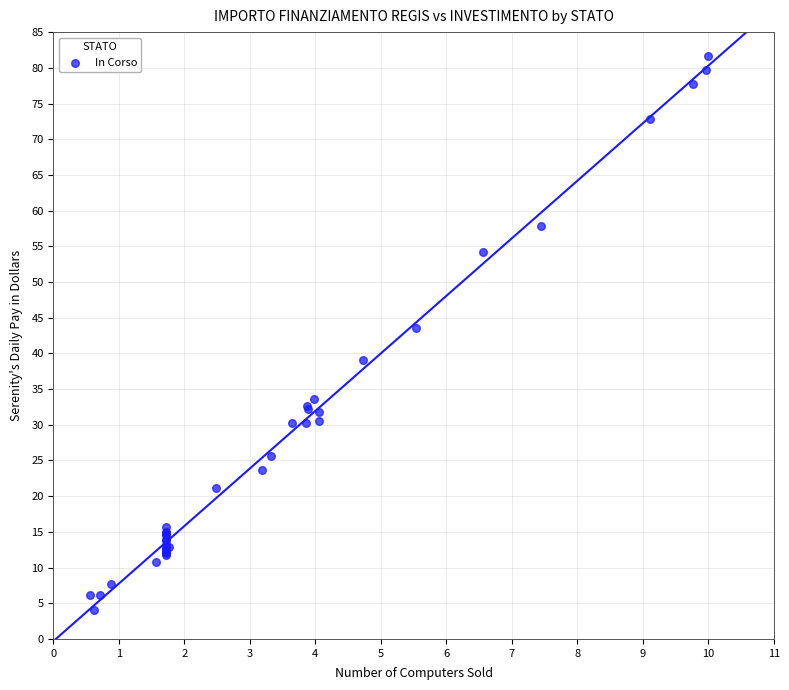

What Y value in the scatter plot is closest to 42?

43.5